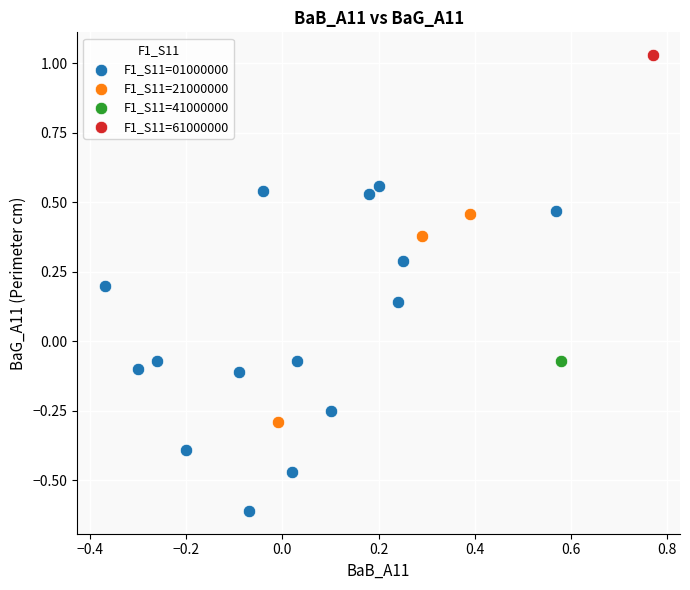

Which series contains the lowest Y value?

F1_S11=01000000